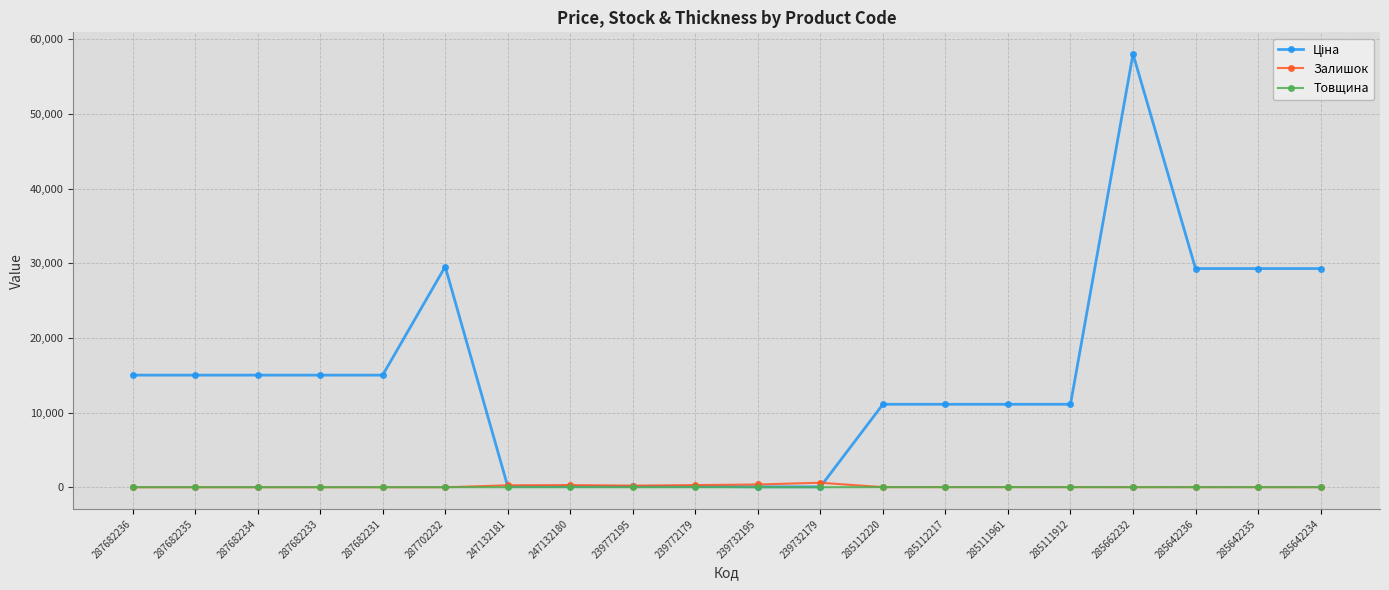

What is the maximum value shown in the chart?

58037.0